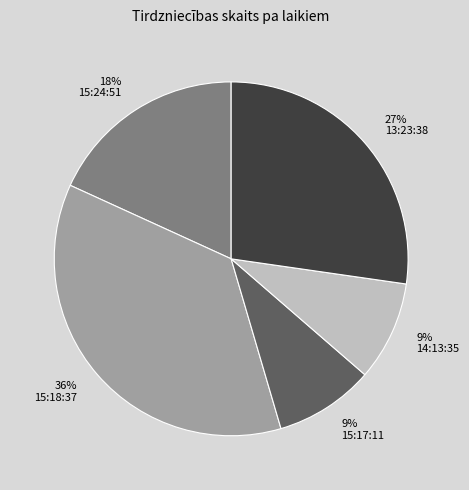

To the nearest percent, what is the difference between the largest and smallest slice percentages?

27%